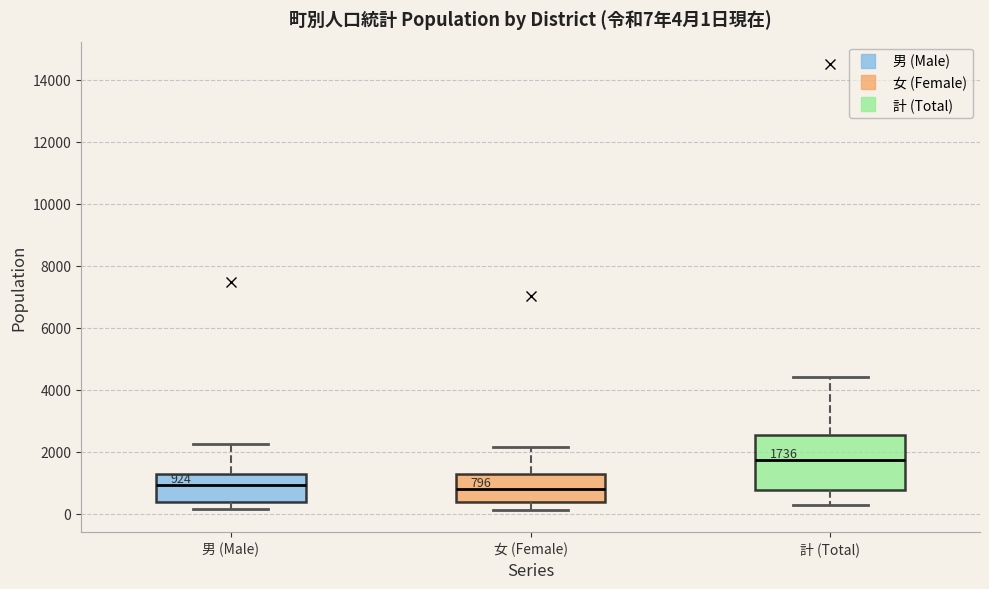

Which box is the tallest, from its lower edge to its upper edge?

計 (Total)